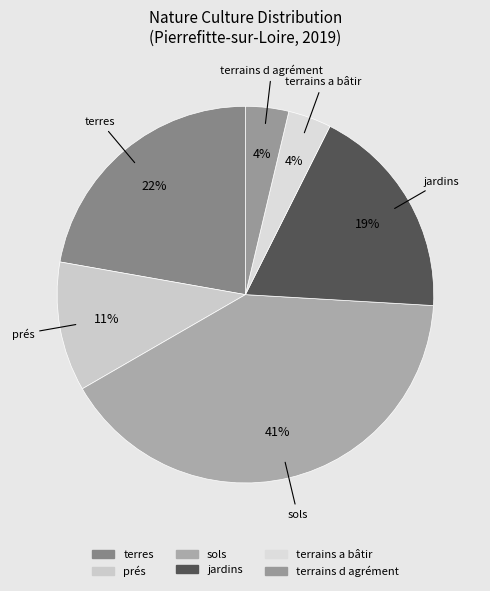

Do jardins and prés together represent more than half of the pie?

No